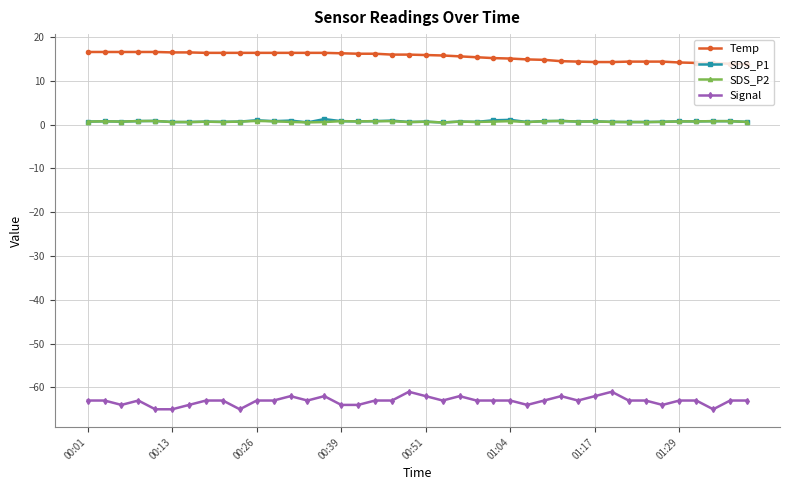

True or false: Signal and SDS_P1 cross at least once.

False